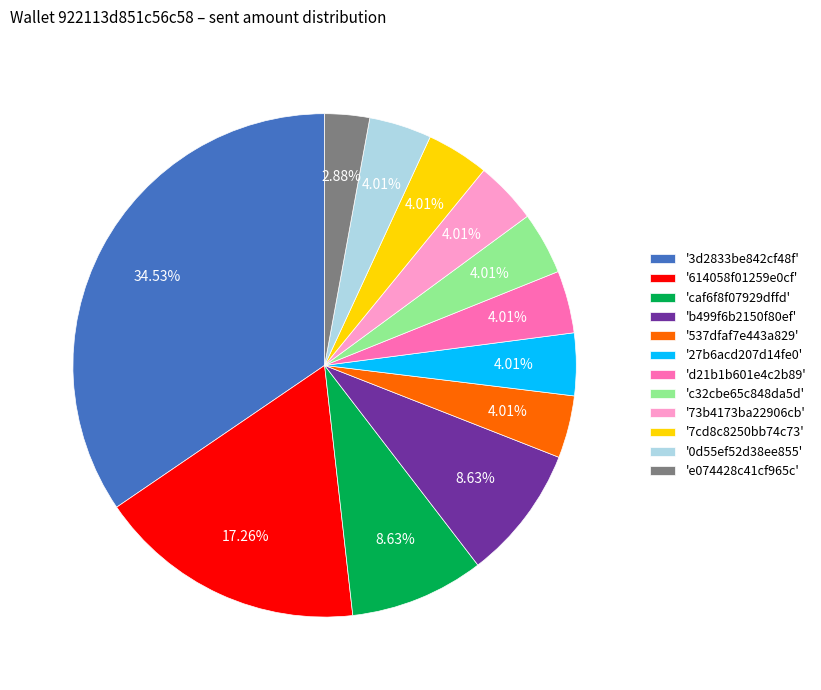

Combined, do 'b499f6b2150f80ef' and '537dfaf7e443a829' account for over 50%?

No